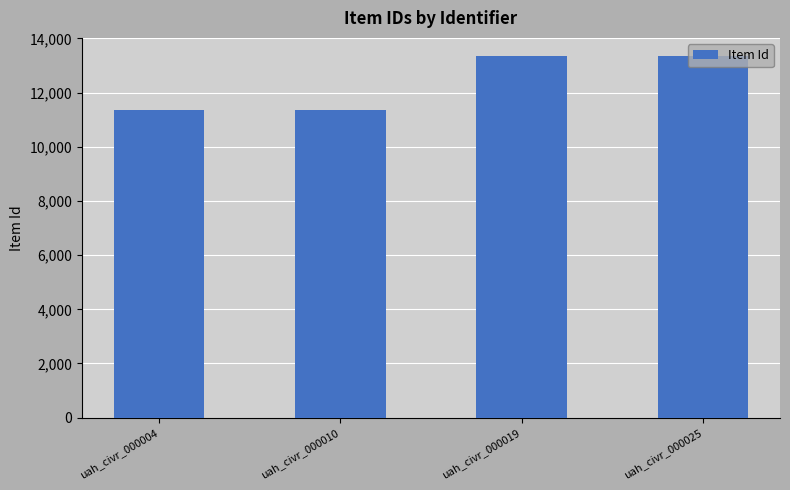

What is the difference between the maximum and minimum values?

2001